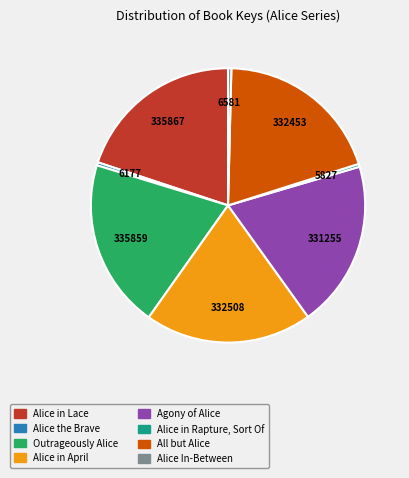

Does Alice in Lace account for over 50% of the chart?

No